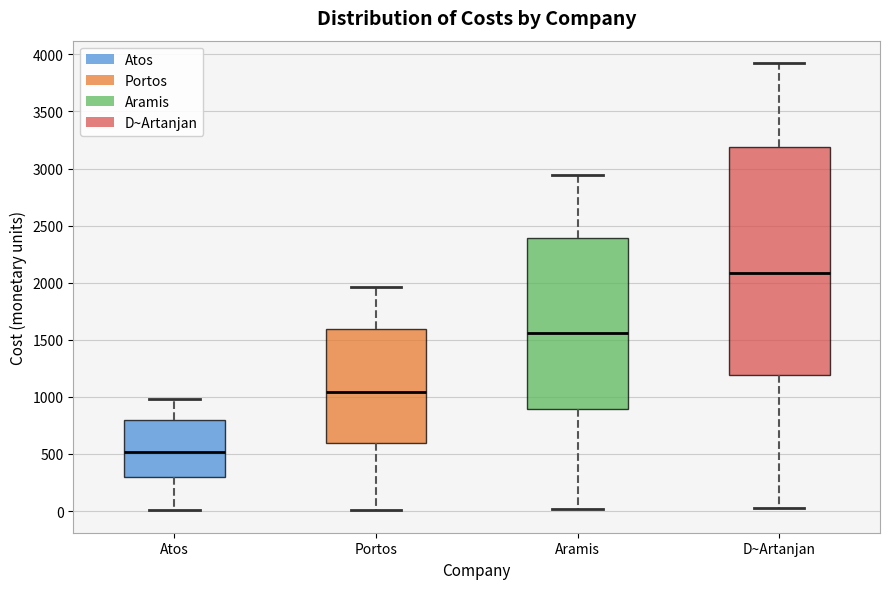

Reading left to right, transcribe this box plot: for each box, give where its median line is, the range the box spans, and where its two whiskers end, as read against the y-axis. The values are not printed on the chart, so give them approximately, as read against the axis.

Atos: median 500, box 300 to 800, whiskers 0 to 1000
Portos: median 1050, box 600 to 1600, whiskers 0 to 1950
Aramis: median 1550, box 900 to 2400, whiskers 0 to 2950
D~Artanjan: median 2100, box 1200 to 3200, whiskers 0 to 3900